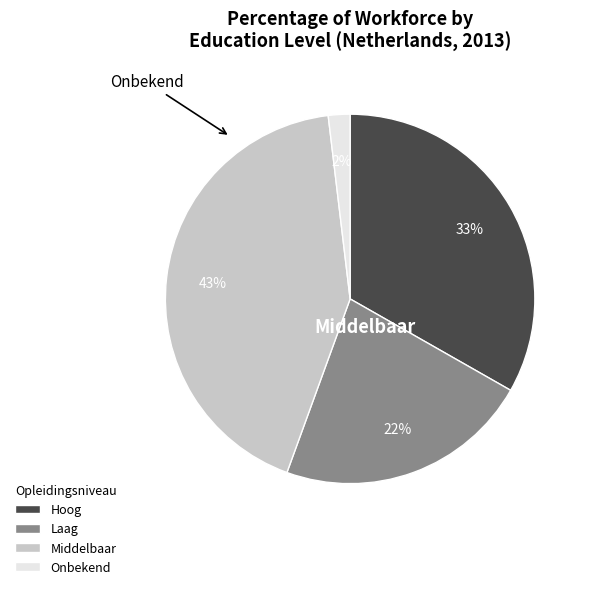

What is the largest slice in the pie chart?

Middelbaar